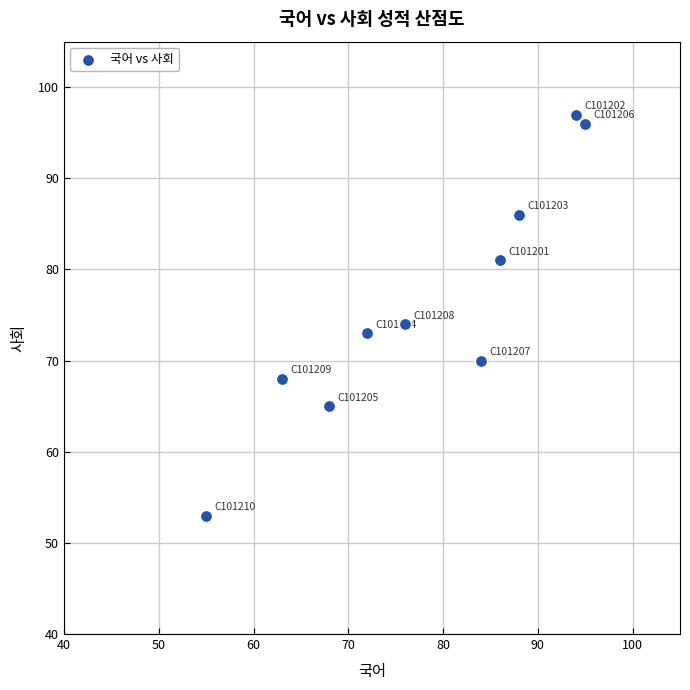

What is the range of Y values (max minus min)?

44